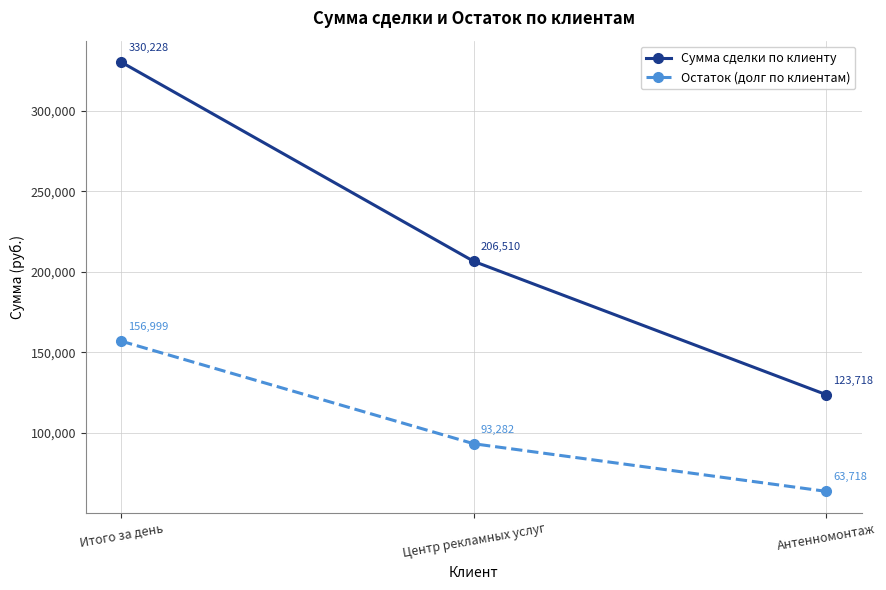

Is the value of Остаток (долг по клиентам) at Итого за день greater than the value of Сумма сделки по клиенту at Центр рекламных услуг?

No